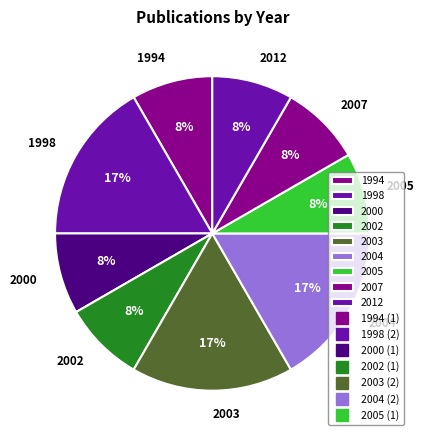

Is the sum of 2007 and 2003 greater than half?

No